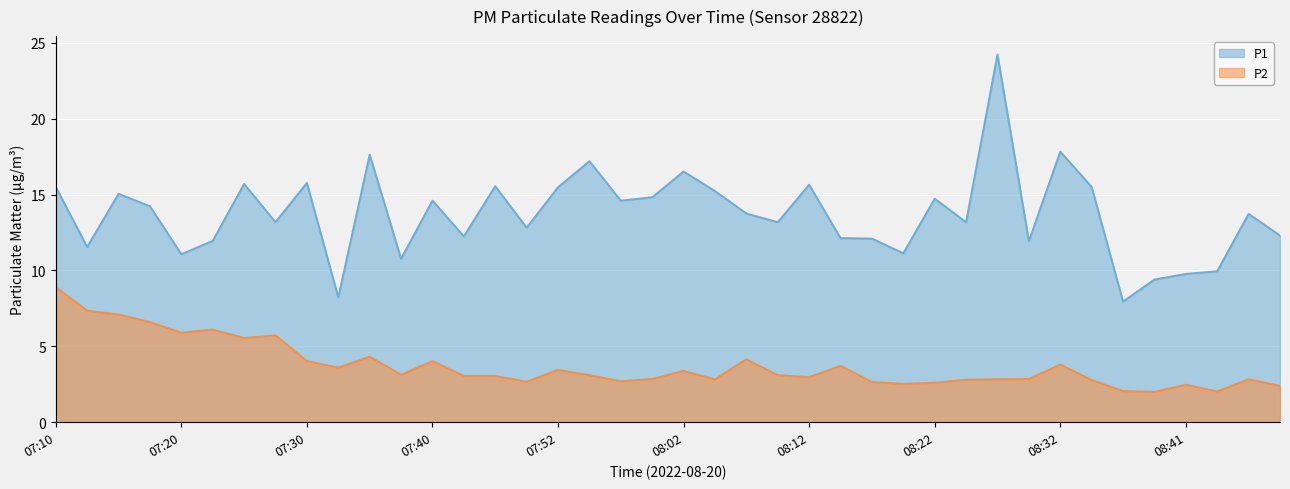

What is the label of the 36th point from the right?

07:20